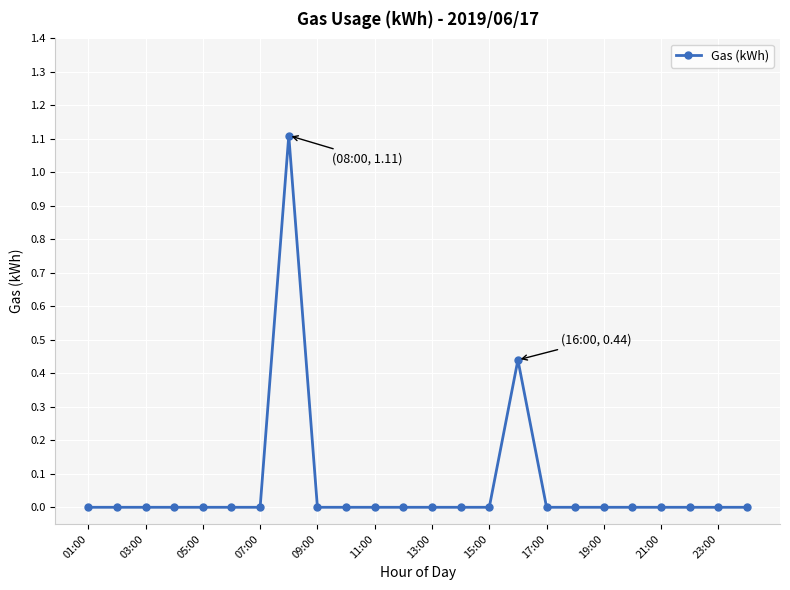

What is the difference between the maximum and minimum values?

1.1